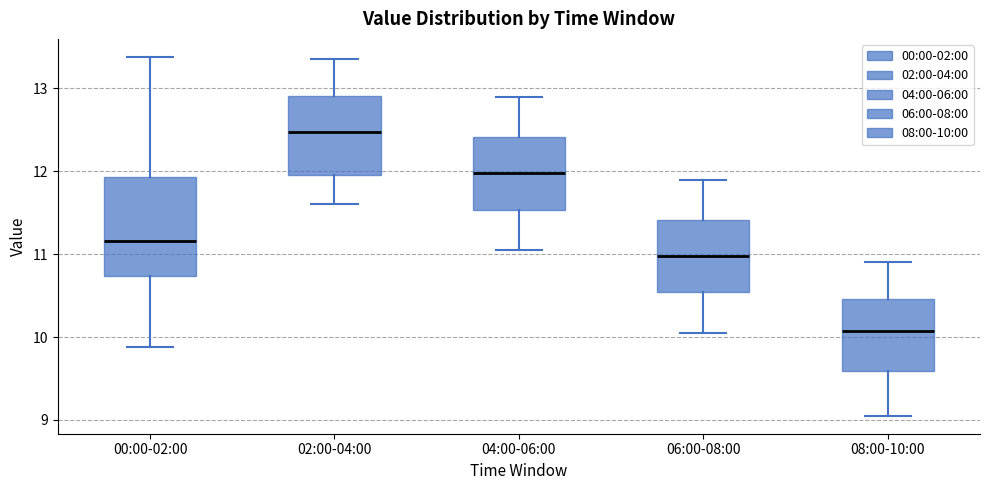

Which box has the lowest median line?

08:00-10:00